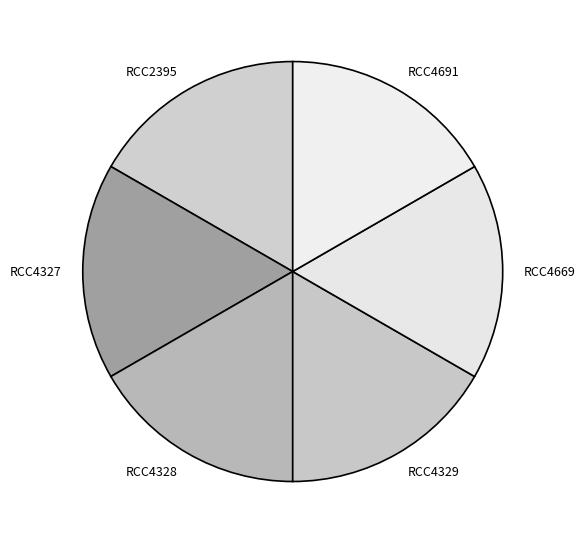

How many slices are in this pie chart?

6